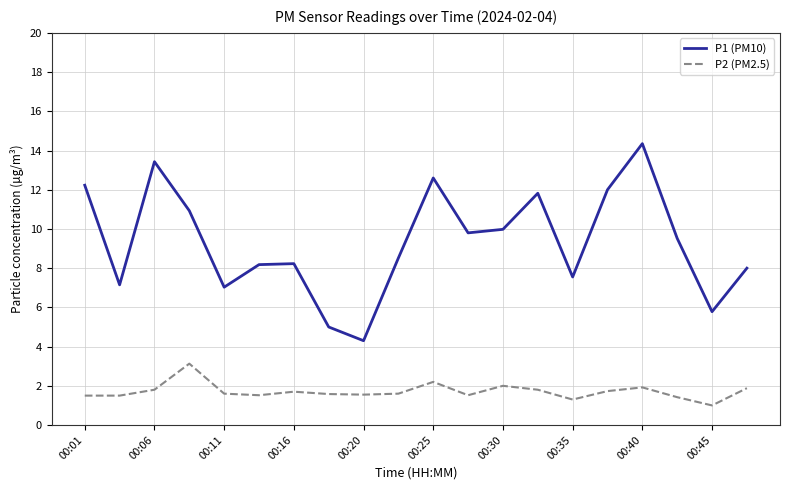

Which series has the widest spread of values?

P1 (PM10)